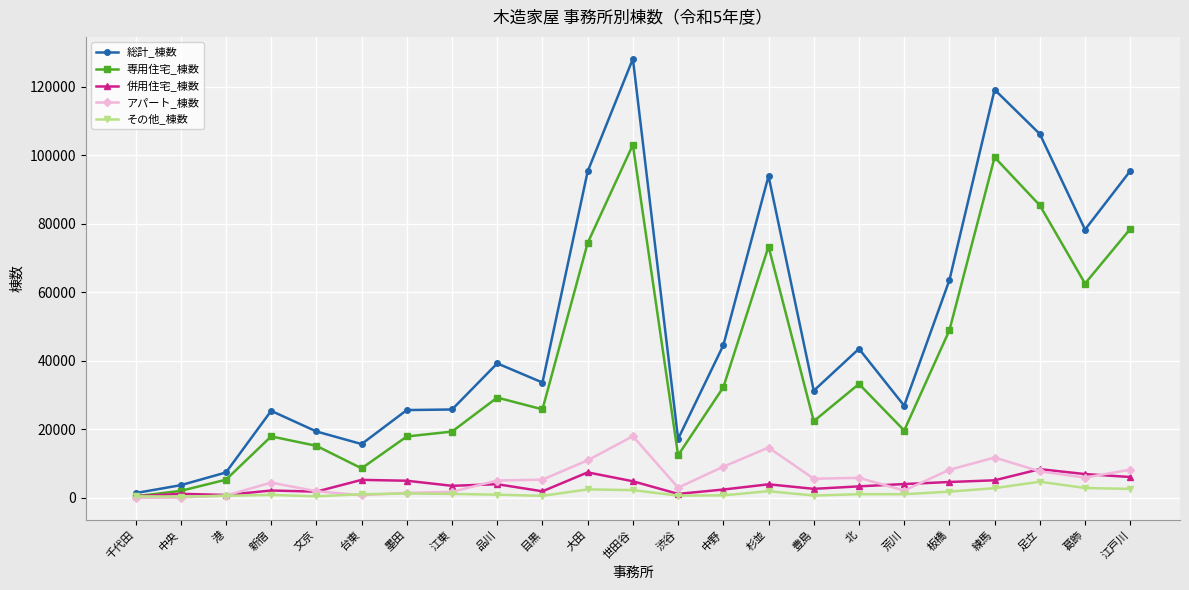

How many series are shown in this chart?

5